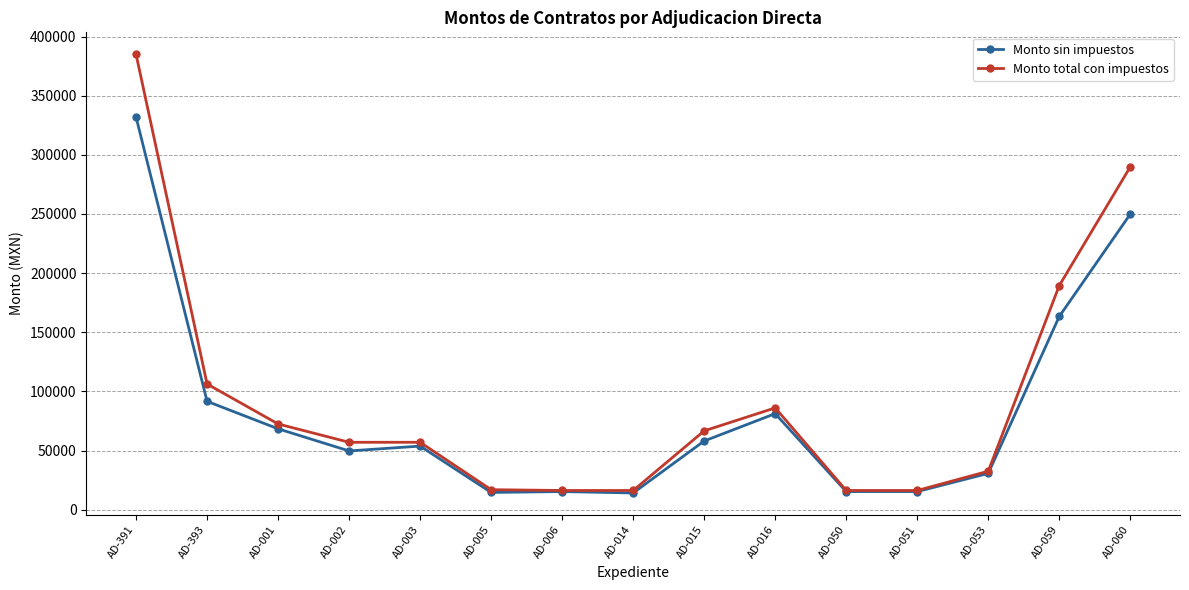

Is this an area chart (filled region under the line)?

No